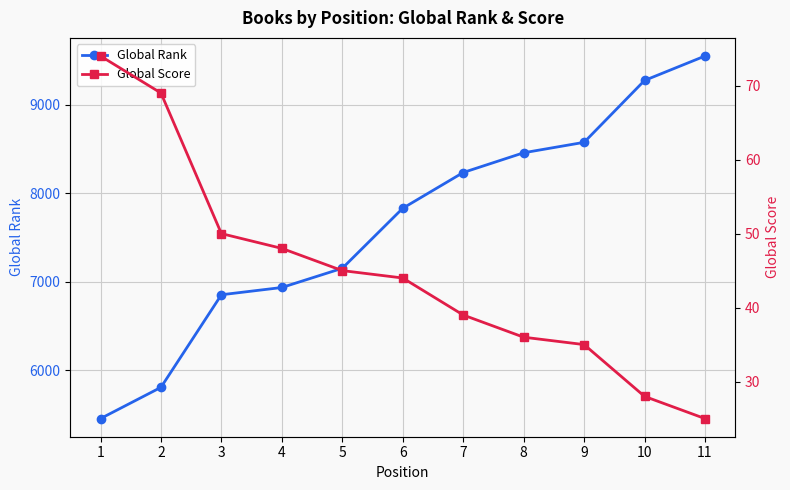

What is the smallest value displayed?

25